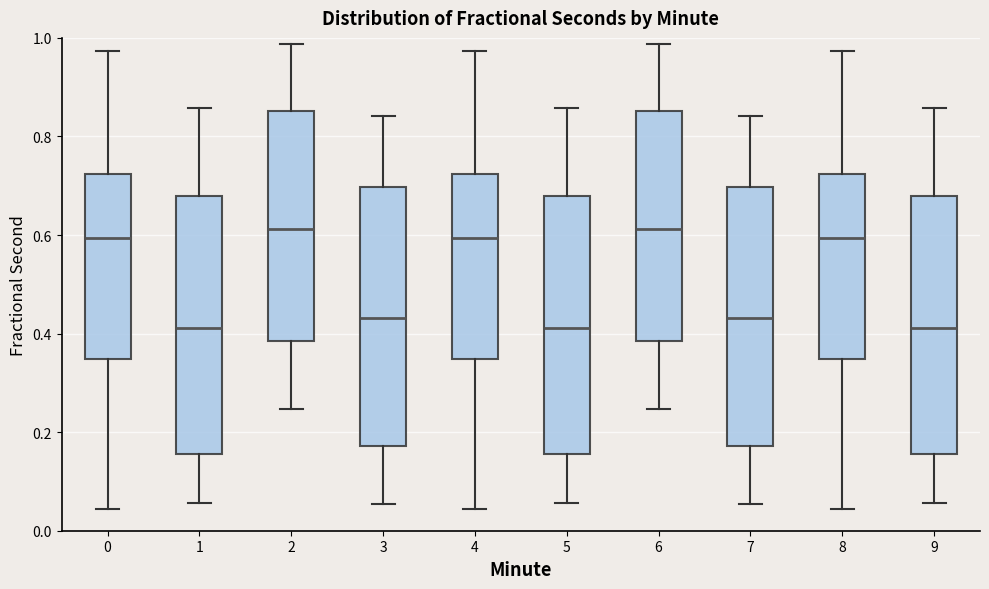

Where does the median line of the box at x = 2 sit on the y-axis? The values are not printed on the chart, so give them approximately, as read against the axis.

0.62